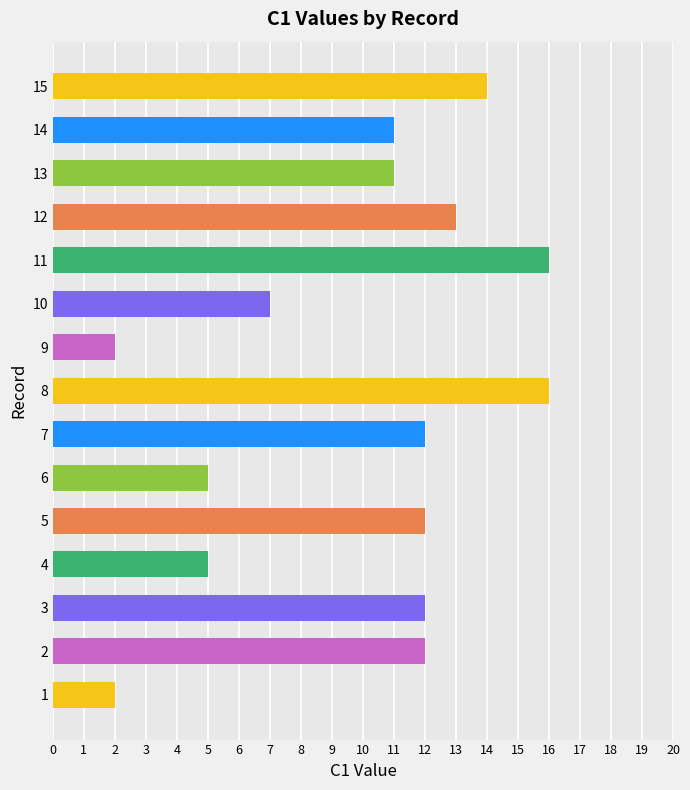

Does the chart contain stacked bars?

No